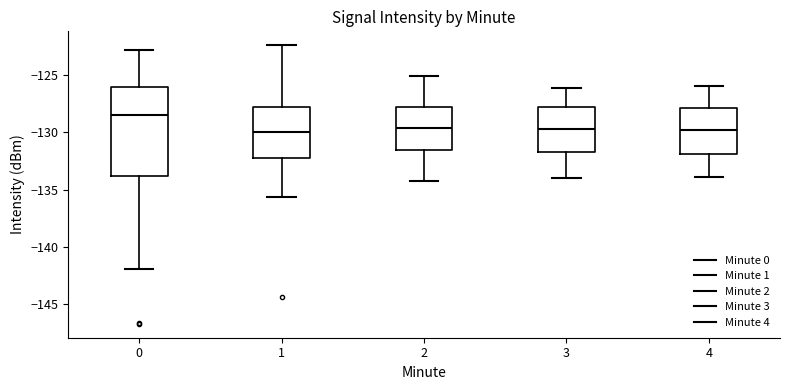

Which box is the tallest, from its lower edge to its upper edge?

0